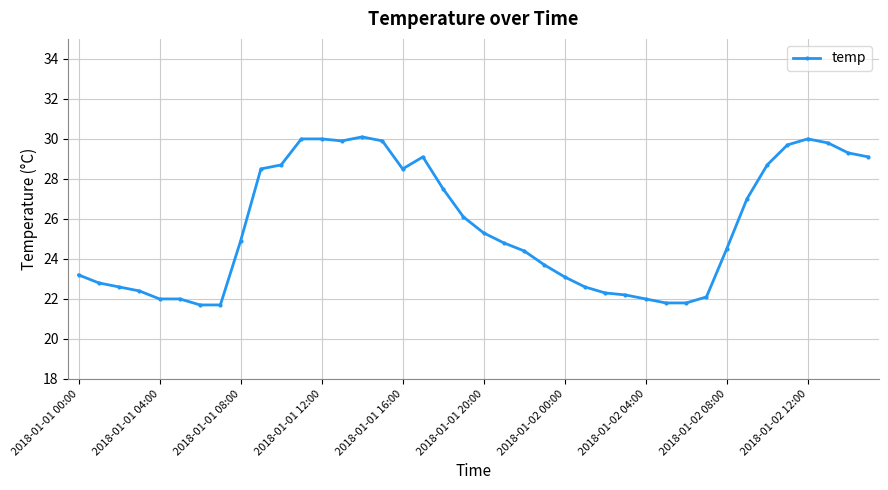

Reading left to right, transcribe all the data shown in this chart.

23.2	22.8	22.6	22.4	22.0	22.0	21.7	21.7	24.9	28.5	28.7	30.0	30.0	29.9	30.1	29.9	28.5	29.1	27.5	26.1	25.3	24.8	24.4	23.7	23.1	22.6	22.3	22.2	22.0	21.8	21.8	22.1	24.5	27.0	28.7	29.7	30.0	29.8	29.3	29.1